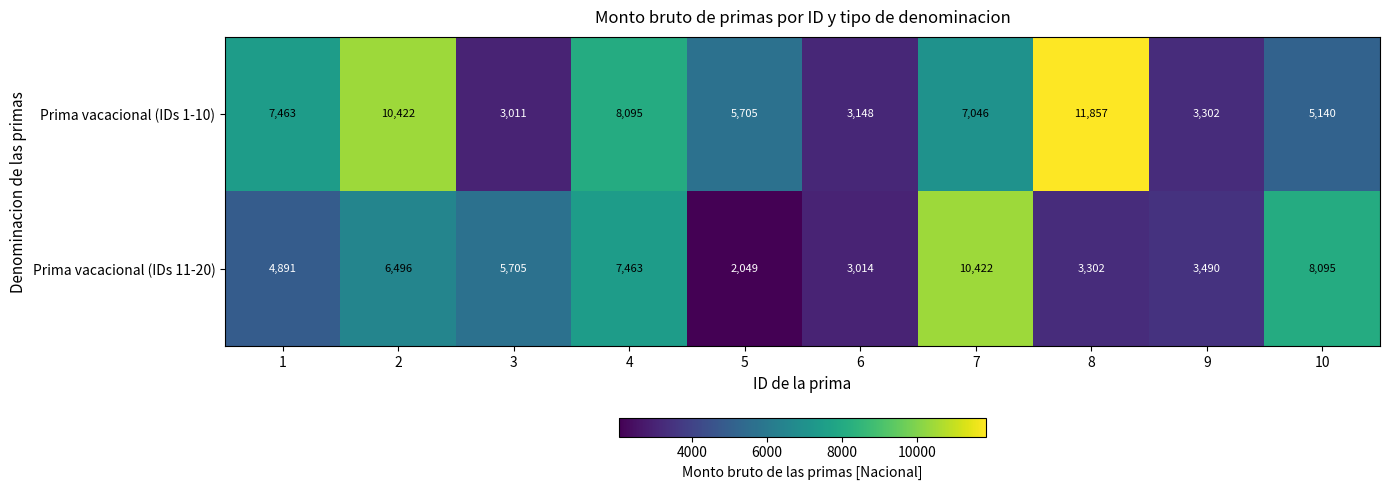

Which series has the largest range (max minus min)?

Prima vacacional (IDs 1-10)